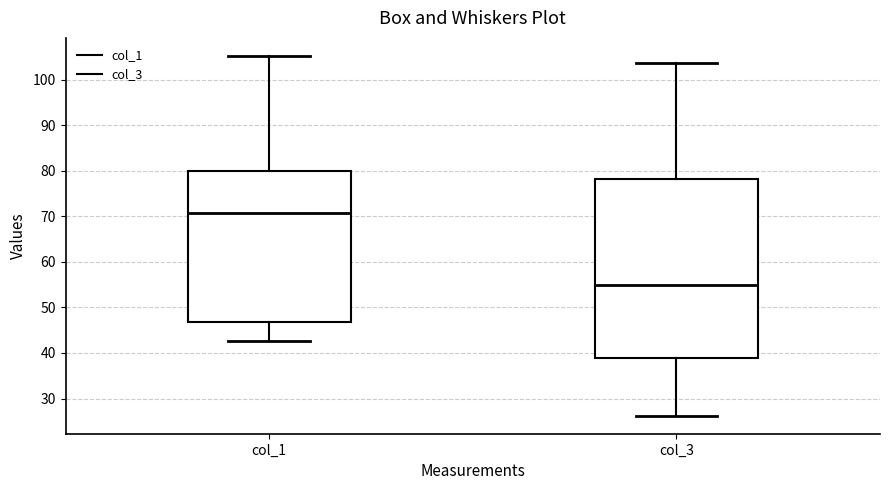

Reading left to right, read every box against the y-axis: the position of its median line, the range the box covers, and the ends of its whiskers. The values are not printed on the chart, so give them approximately, as read against the axis.

col_1: median 71, box 47 to 80, whiskers 43 to 105
col_3: median 55, box 39 to 78, whiskers 26 to 104